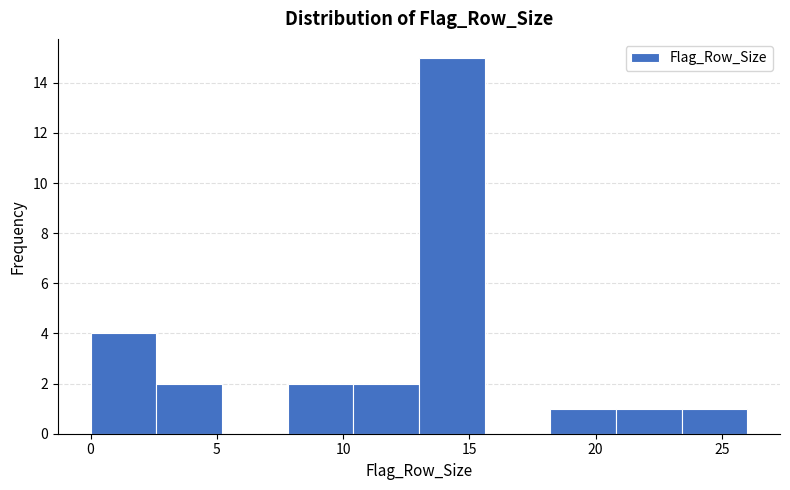

Reading left to right, transcribe this chart: for each bar, give the range it covers on the x-axis and its height. Neither the bar edges nor the heights are printed on the chart, so give them approximately, as read against the axes.

0.0 to 2.6: 4
2.6 to 5.2: 2
5.2 to 7.8: 0
7.8 to 10.4: 2
10.4 to 13.0: 2
13.0 to 15.6: 15
15.6 to 18.2: 0
18.2 to 20.8: 1
20.8 to 23.4: 1
23.4 to 26.0: 1